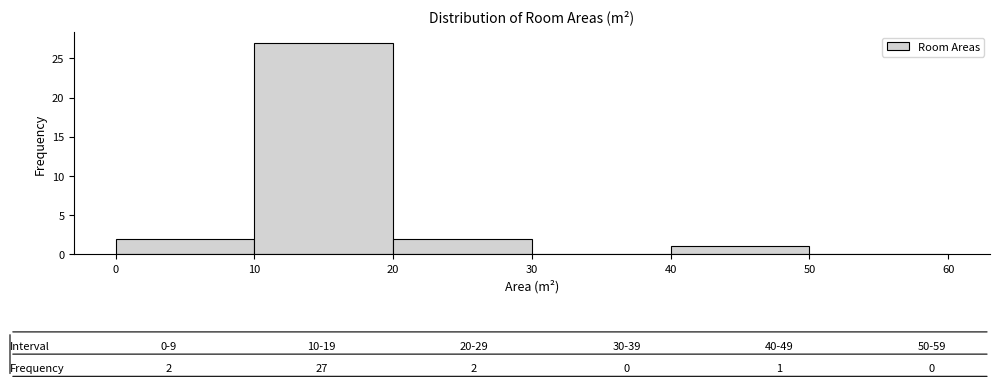

Over which range of the x-axis is the bar tallest?

10 to 20